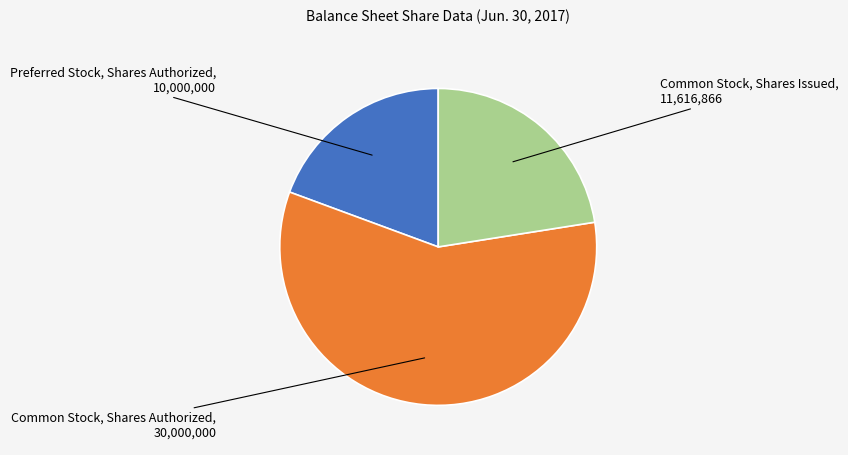

How many slices are in this pie chart?

3